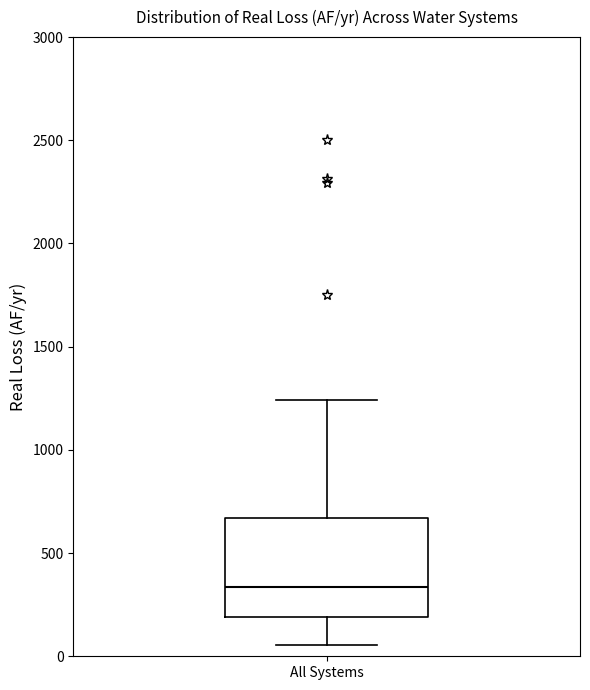

Transcribe this box plot: give where the median line is, the range the box spans, and where the two whiskers end, as read against the y-axis. The values are not printed on the chart, so give them approximately, as read against the axis.

median 350, box 200 to 650, whiskers 50 to 1250